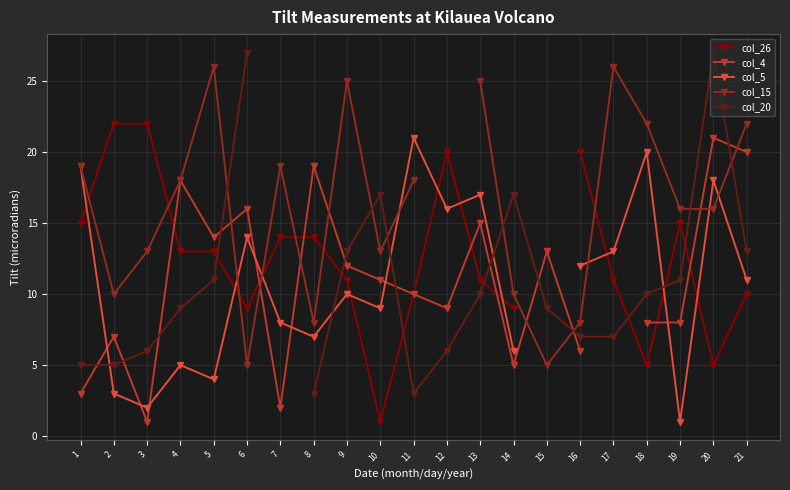

Is the value of col_20 at 8 greater than the value of col_26 at 20?

No